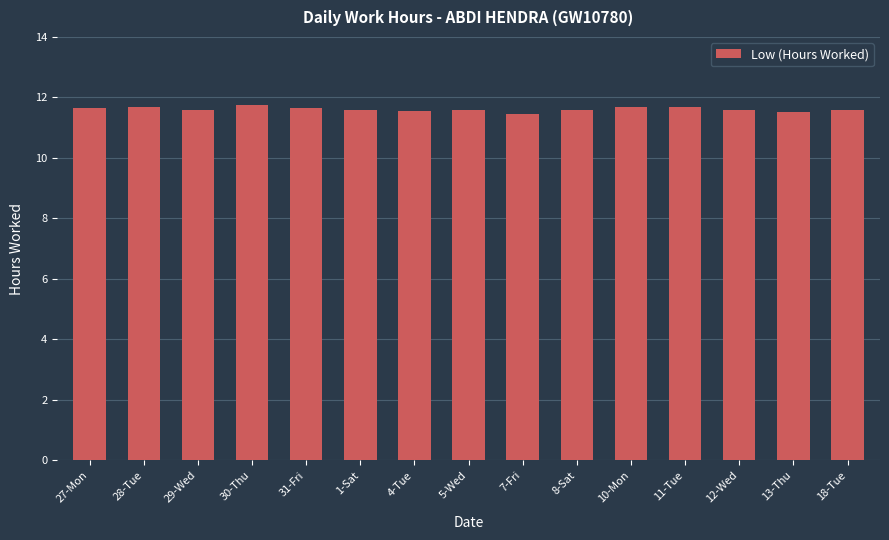

What is the label of the 10th bar from the right?

1-Sat